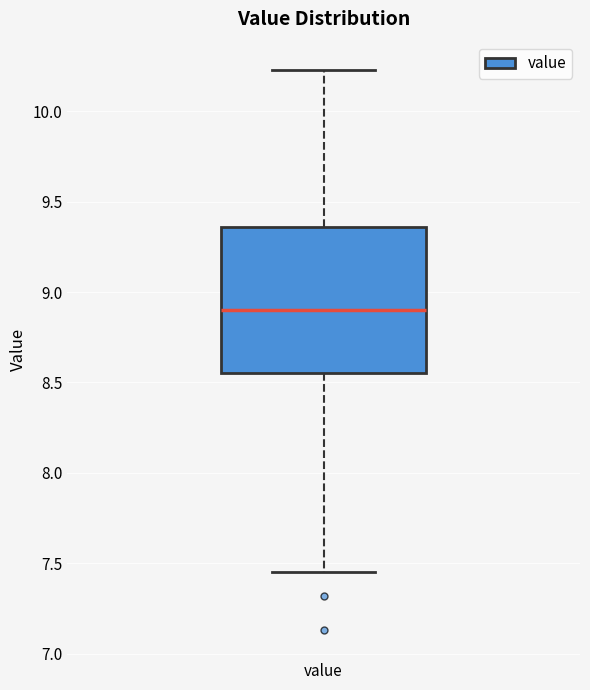

Where does the lower whisker of the box for value end on the y-axis? The values are not printed on the chart, so give them approximately, as read against the axis.

7.45